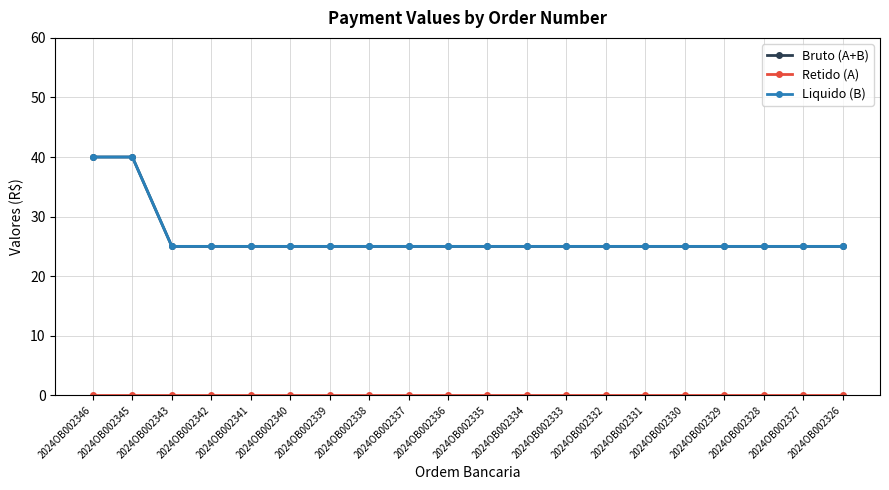

True or false: Bruto (A+B) and Retido (A) cross at least once.

False